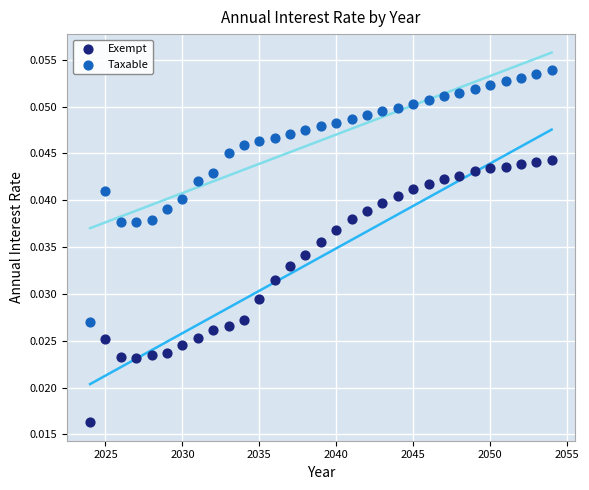

Across all data points, what is the range of X values (max minus min)?

30.0